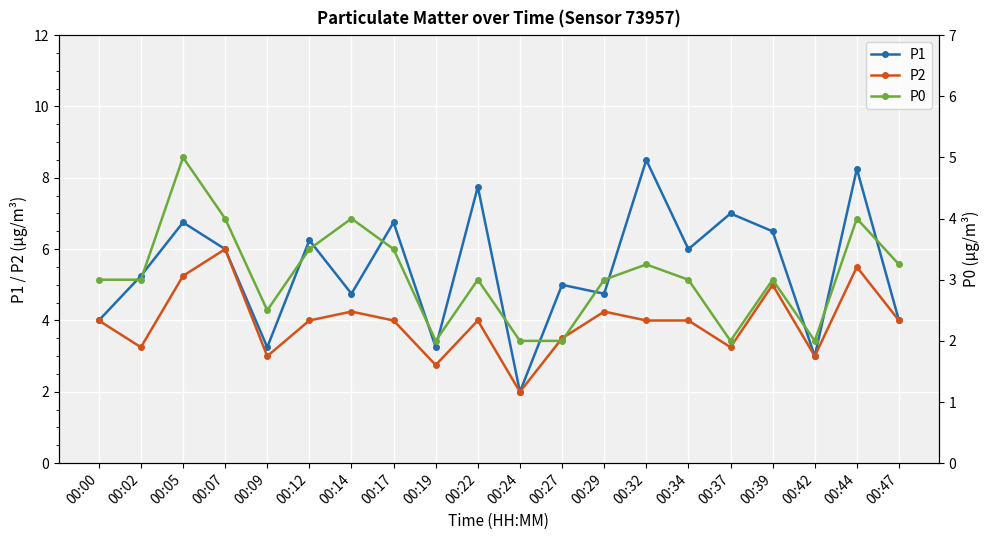

What is the difference between the highest and lowest values at 00:07?

2.0